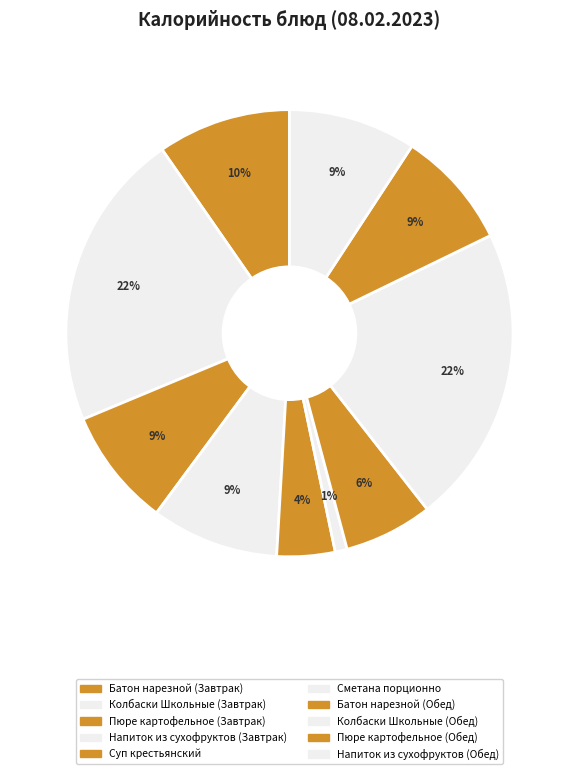

Which slice is the smallest?

Сметана порционно